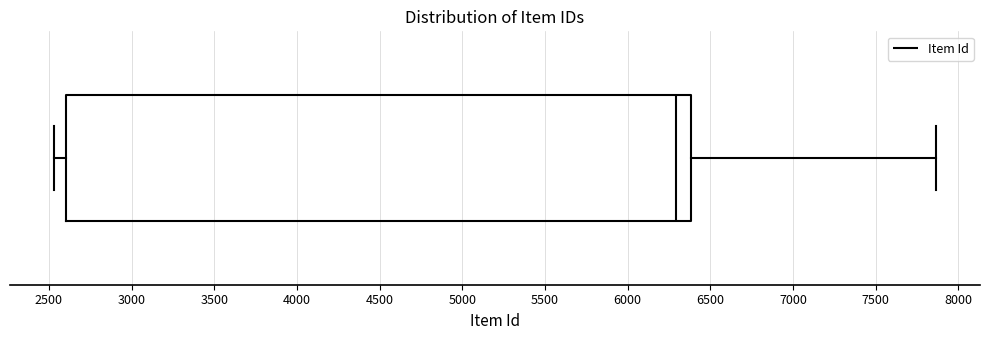

Transcribe this box plot: give where the median line is, the range the box spans, and where the two whiskers end, as read against the x-axis. The values are not printed on the chart, so give them approximately, as read against the axis.

median 6300, box 2600 to 6400, whiskers 2550 to 7850